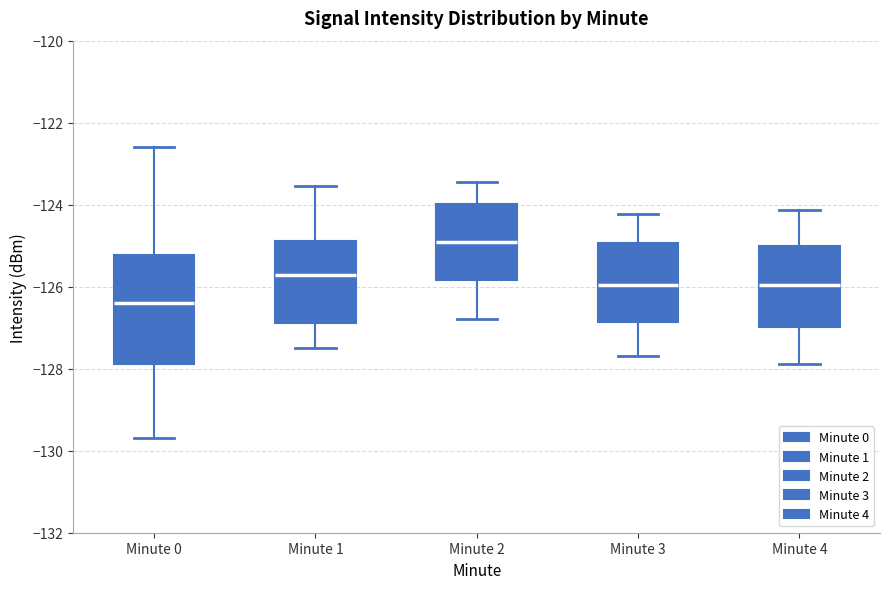

Reading left to right, read every box against the y-axis: the position of its median line, the range the box covers, and the ends of its whiskers. The values are not printed on the chart, so give them approximately, as read against the axis.

Minute 0: median -126.4, box -127.8 to -125.2, whiskers -129.6 to -122.6
Minute 1: median -125.8, box -126.8 to -124.8, whiskers -127.4 to -123.6
Minute 2: median -125.0, box -125.8 to -124.0, whiskers -126.8 to -123.4
Minute 3: median -126.0, box -126.8 to -125.0, whiskers -127.6 to -124.2
Minute 4: median -126.0, box -127.0 to -125.0, whiskers -127.8 to -124.2